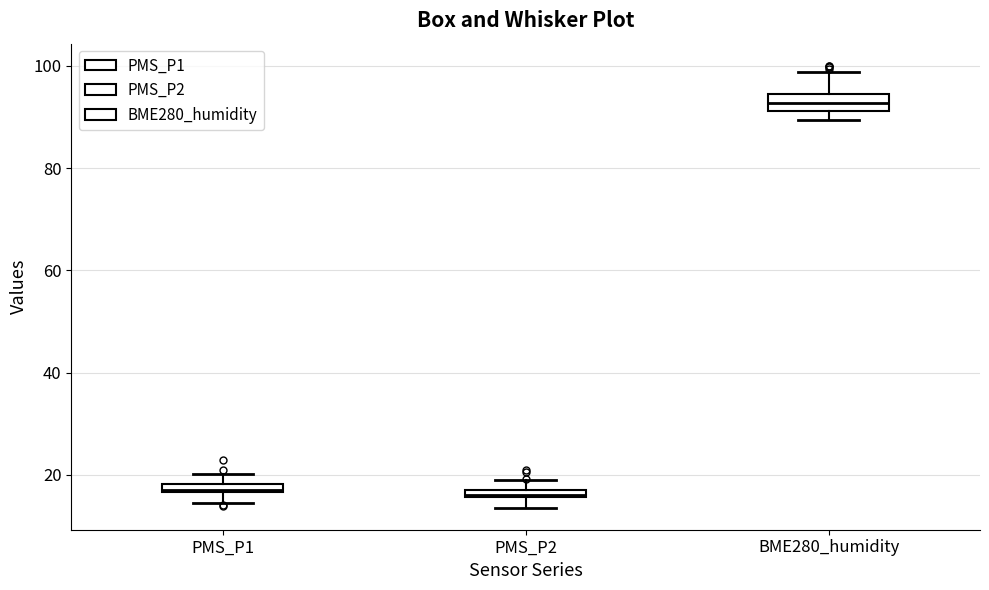

Where is the upper edge of the box for BME280_humidity on the y-axis? The values are not printed on the chart, so give them approximately, as read against the axis.

94